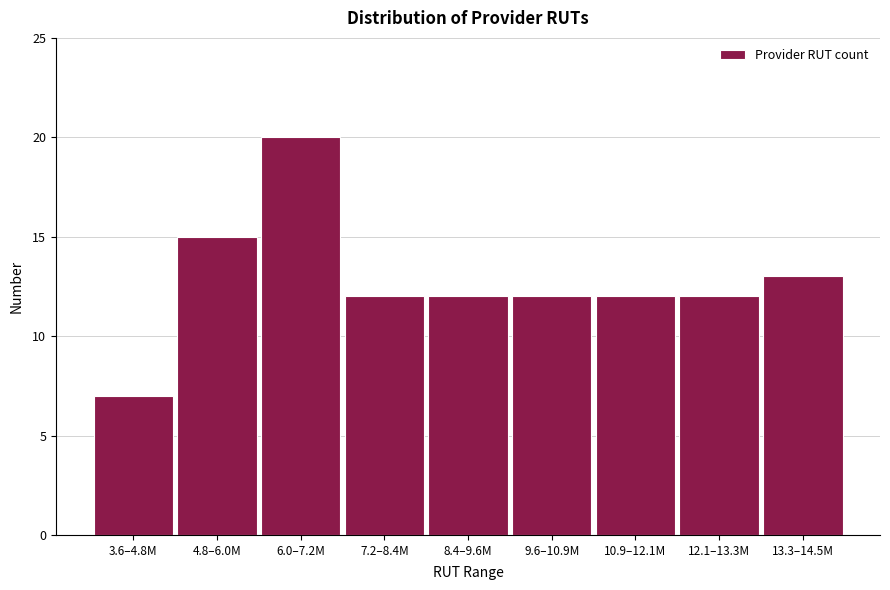

Reading left to right, what are all the values shown in this chart?

3.6–4.8M=7	4.8–6.0M=15	6.0–7.2M=20	7.2–8.4M=12	8.4–9.6M=12	9.6–10.9M=12	10.9–12.1M=12	12.1–13.3M=12	13.3–14.5M=13